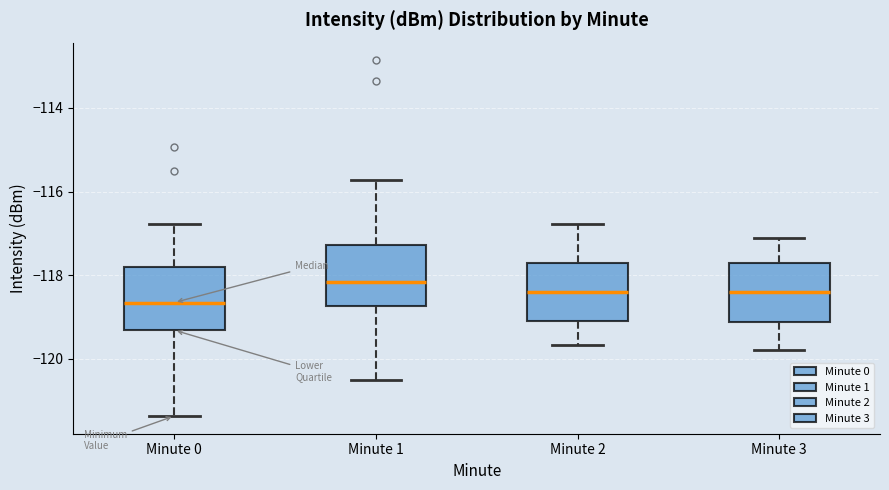

Which box's median line is the lowest?

Minute 0